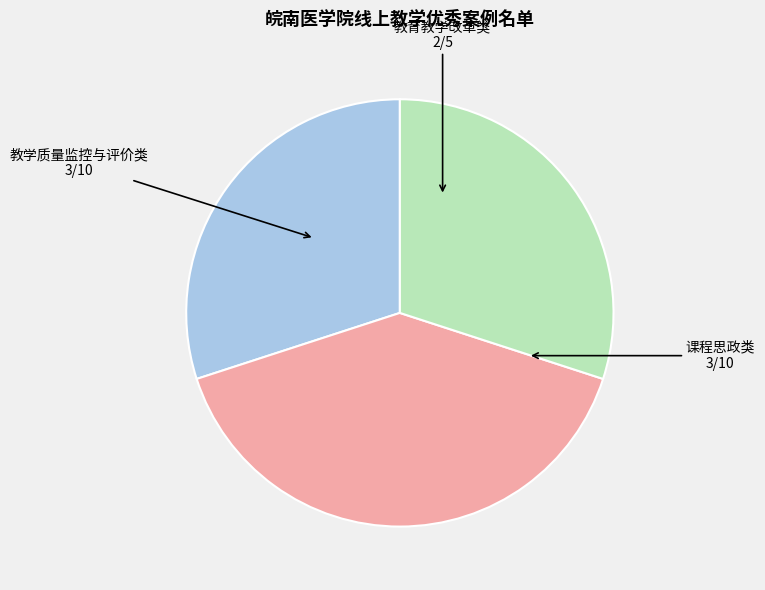

How many slices are in this pie chart?

3